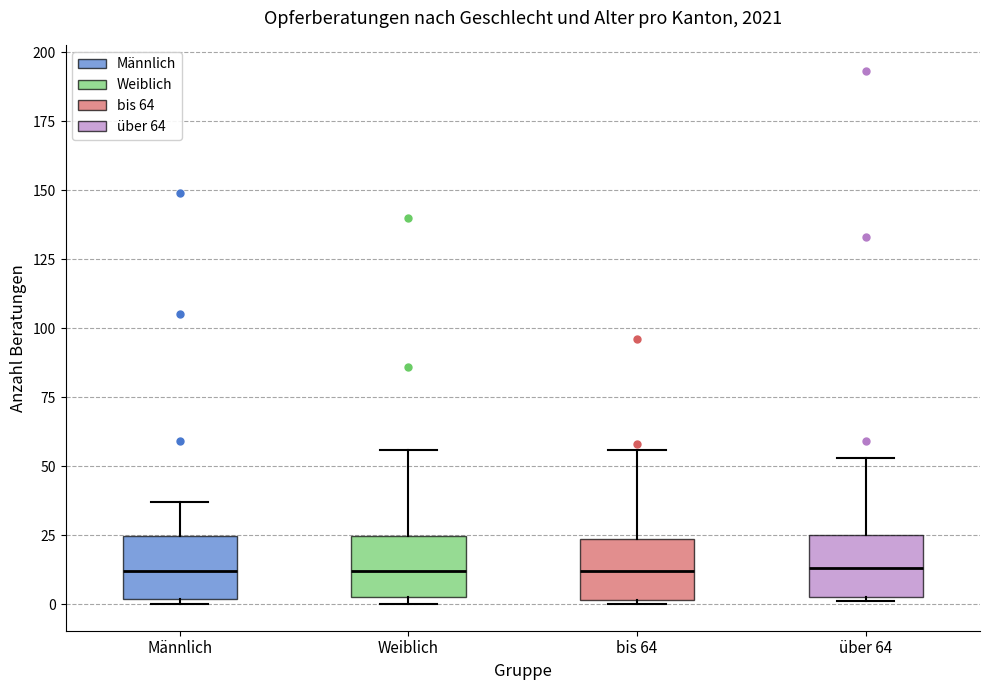

Reading left to right, transcribe this box plot: for each box, give where its median line is, the range the box spans, and where its two whiskers end, as read against the y-axis. The values are not printed on the chart, so give them approximately, as read against the axis.

Männlich: median 10, box 0 to 25, whiskers 0 (just below the box's lower edge) to 35
Weiblich: median 10, box 5 to 25, whiskers 0 to 55
bis 64: median 10, box 0 to 25, whiskers 0 to 55
über 64: median 15, box 5 to 25, whiskers 0 to 55